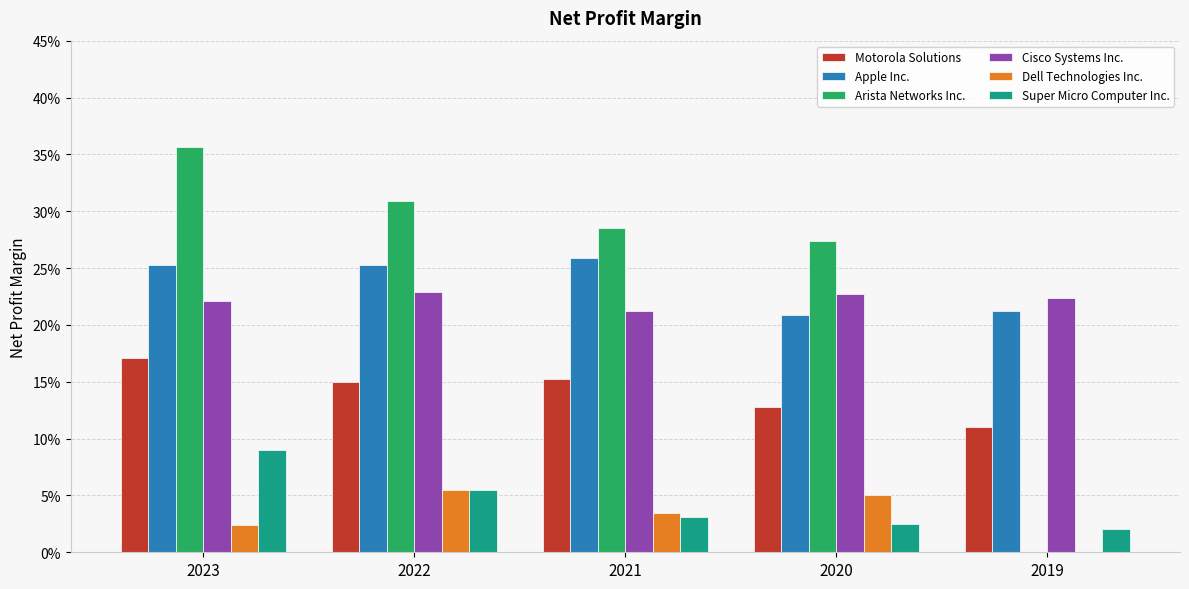

Where is Arista Networks Inc. nearest to the value 0?

2019